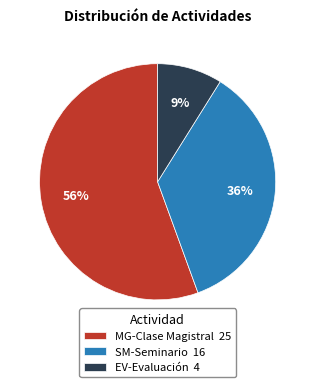

Is the sum of SM-Seminario and MG-Clase Magistral greater than half?

Yes